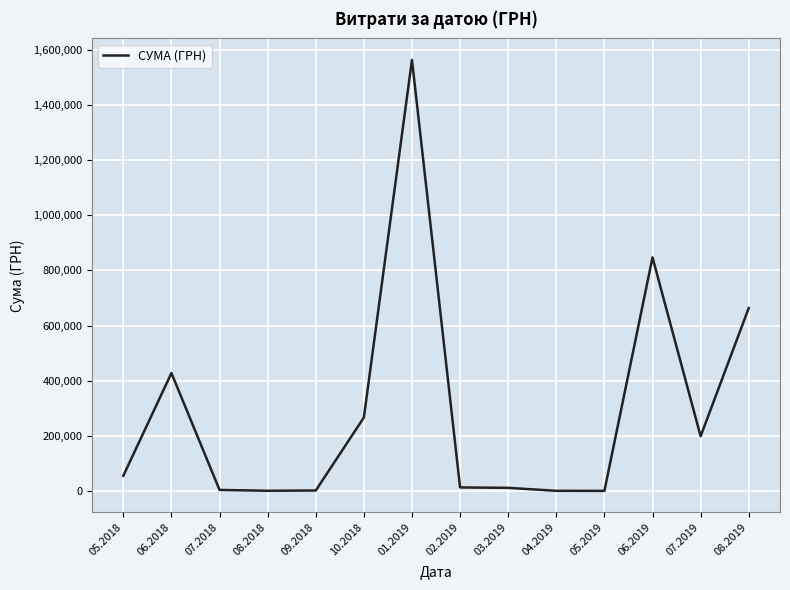

Is this an area chart (filled region under the line)?

No